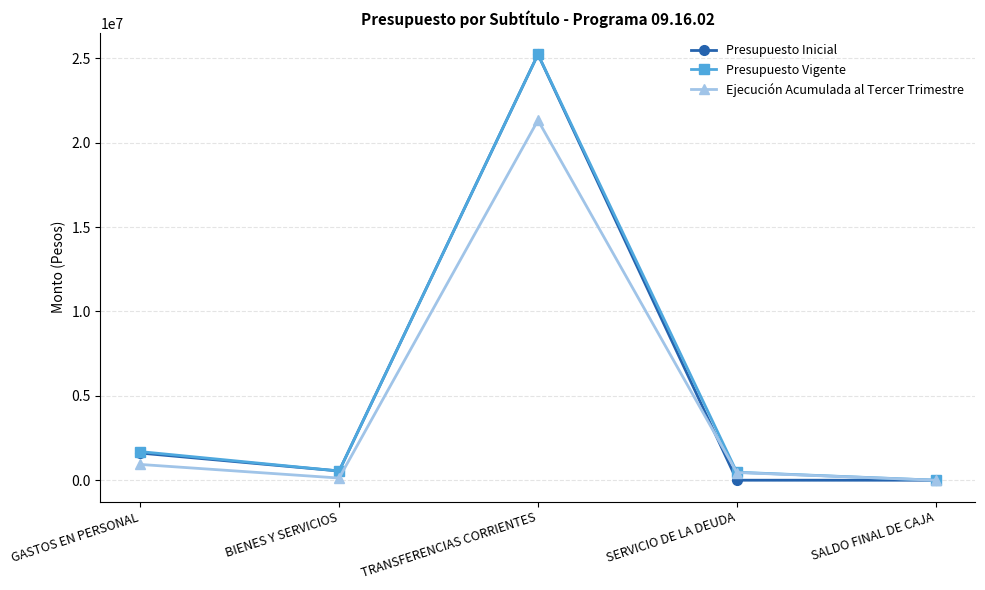

Is this an area chart (filled region under the line)?

No